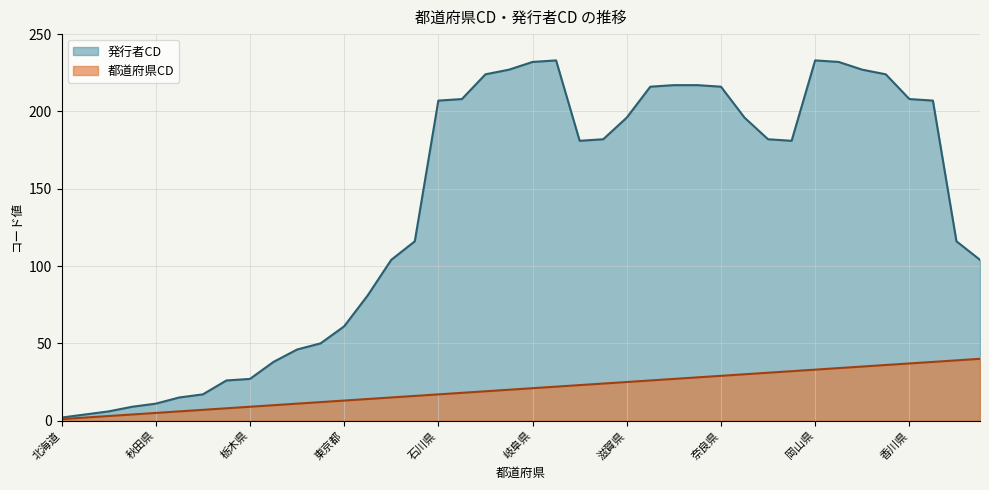

In 発行者CD, how many points are lower than both neighbors (excluding endpoints)?

2